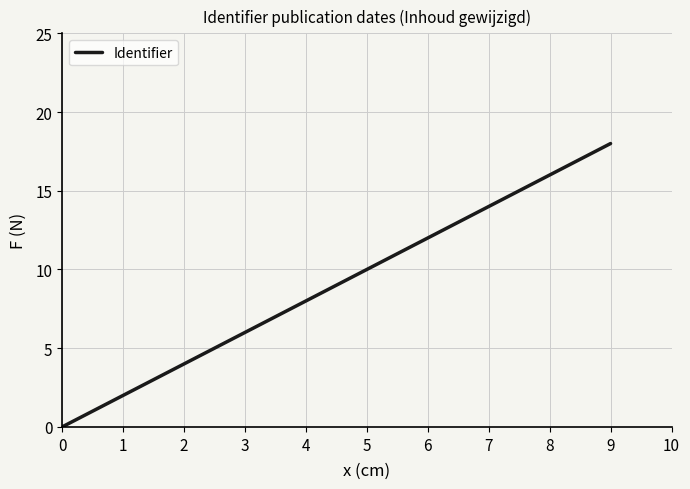

What is the sum of all values?

18.0